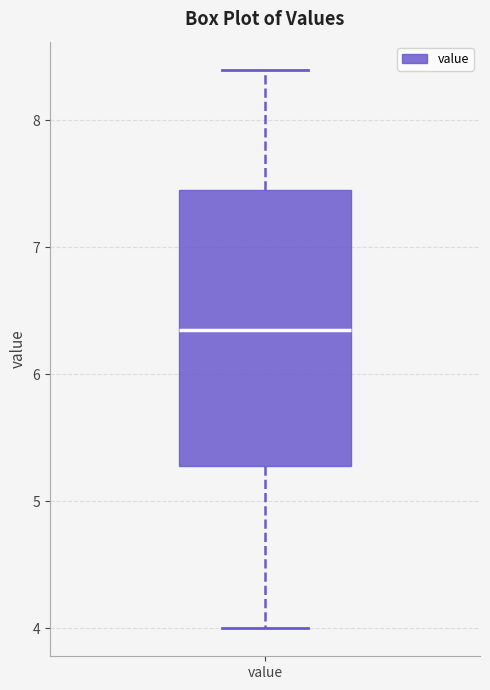

Read this box plot against the y-axis: the position of the median line, the range covered by the box, and the ends of both whiskers. The values are not printed on the chart, so give them approximately, as read against the axis.

median 6.4, box 5.3 to 7.5, whiskers 4.0 to 8.4